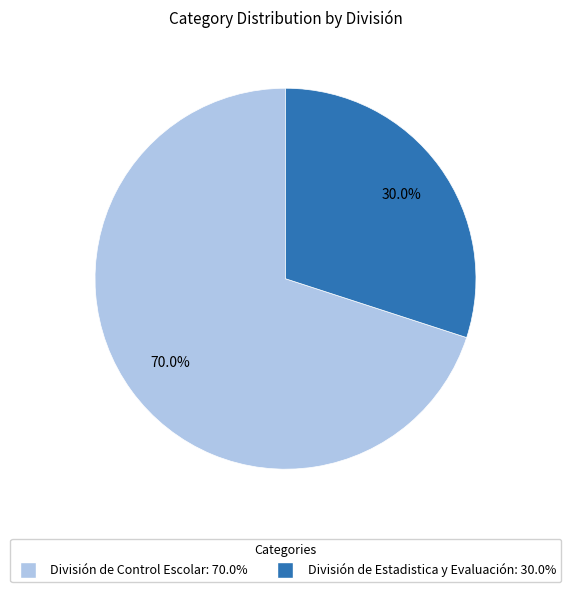

How many segments does this pie chart have?

2